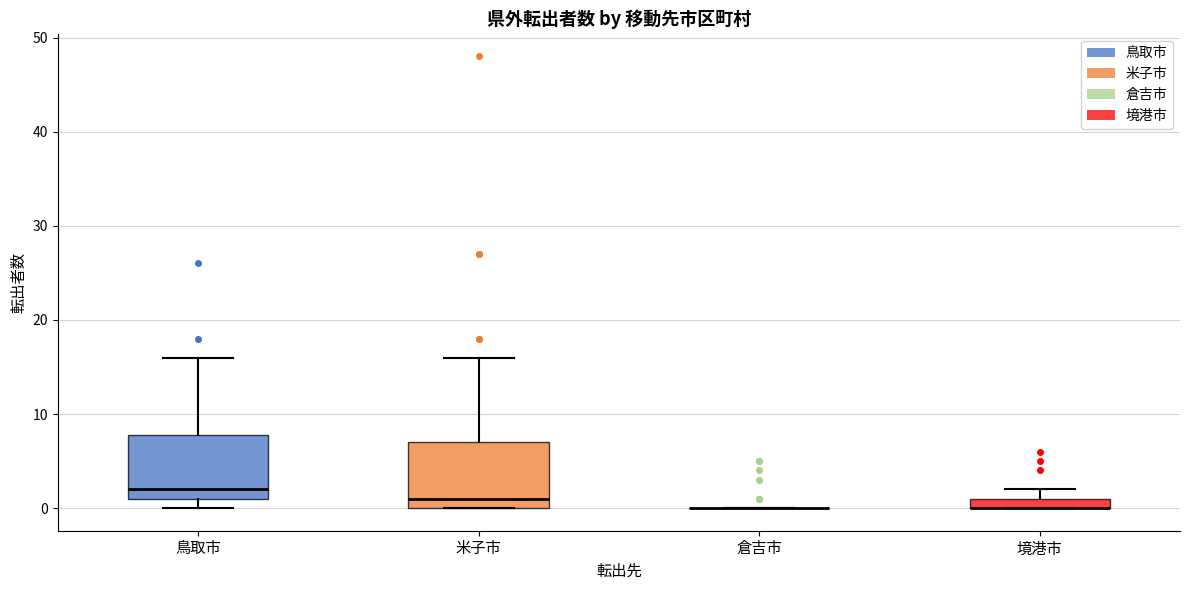

Where is the upper edge of the box for 境港市 on the y-axis? The values are not printed on the chart, so give them approximately, as read against the axis.

1